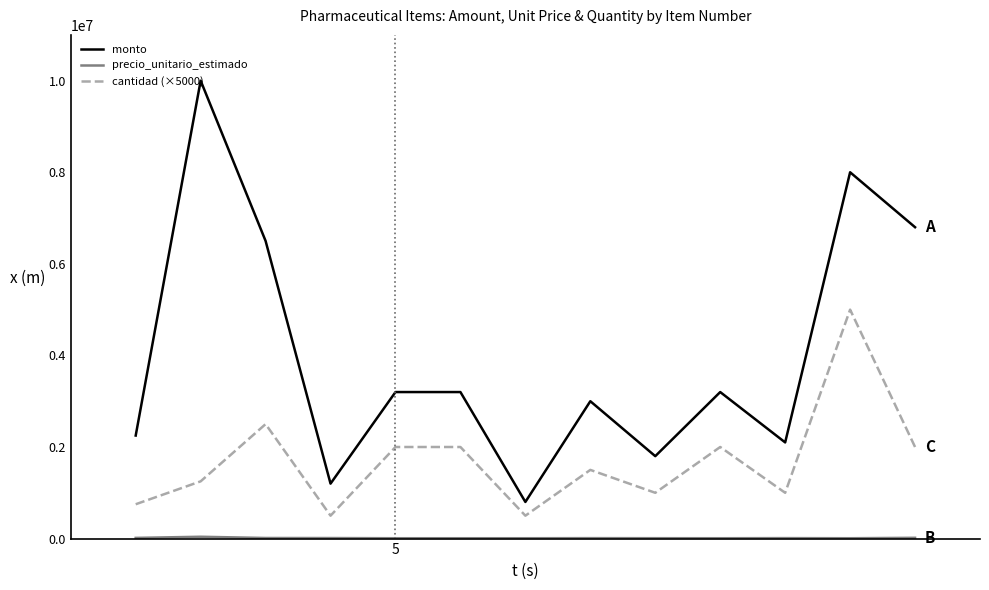

Which series has the largest total across all categories?

monto